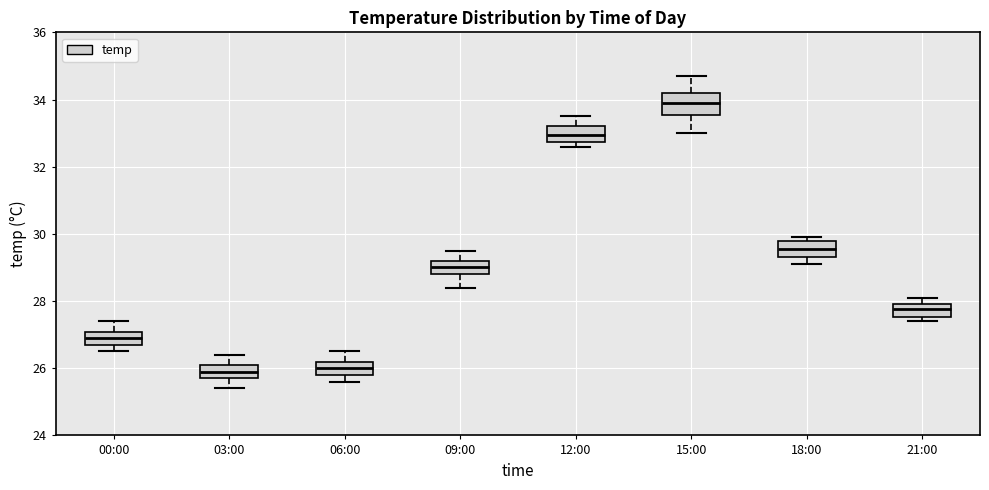

Which box is the tallest, from its lower edge to its upper edge?

15:00